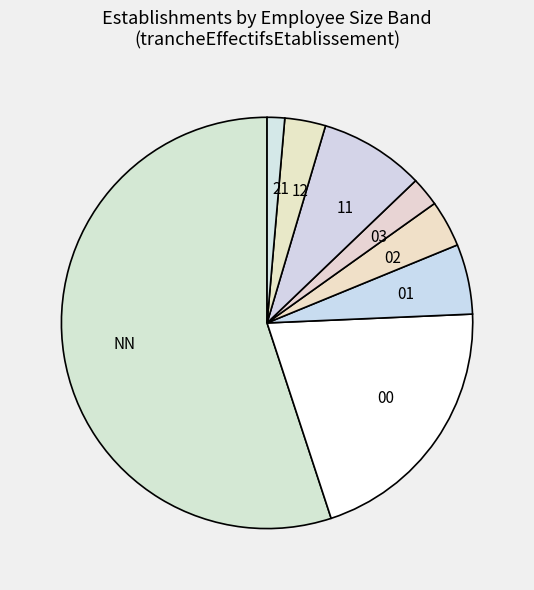

Is the sum of NN and 00 greater than half?

Yes